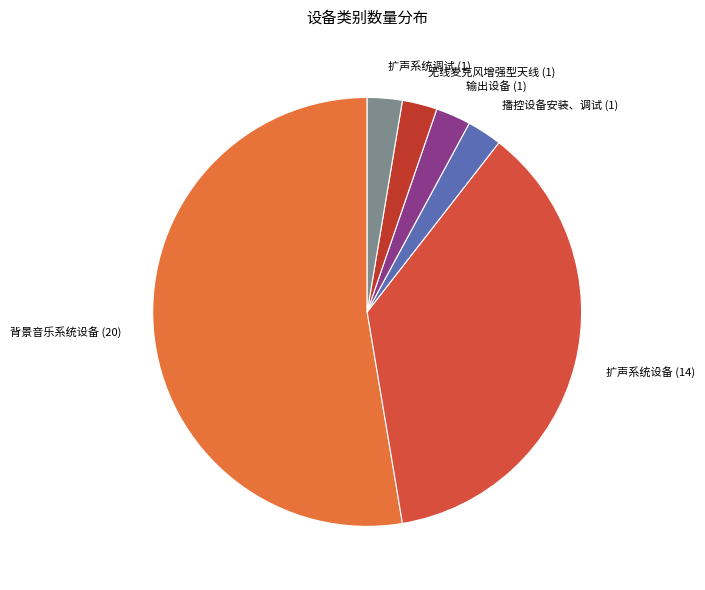

Combined, do 扩声系统调试 and 输出设备 account for over 50%?

No